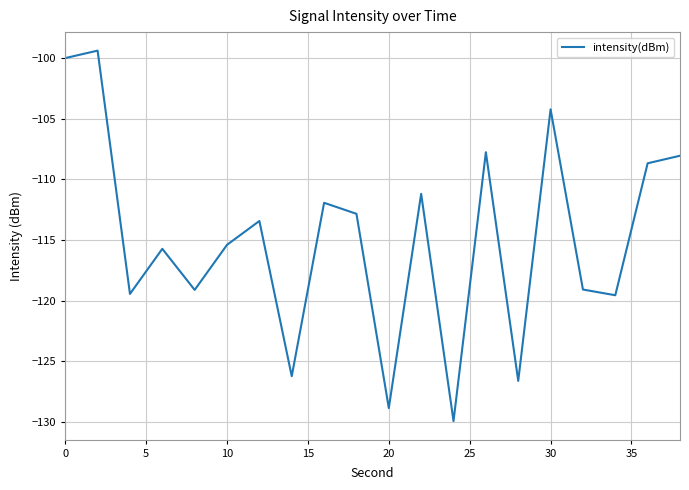

What is the greatest value displayed?

-99.4